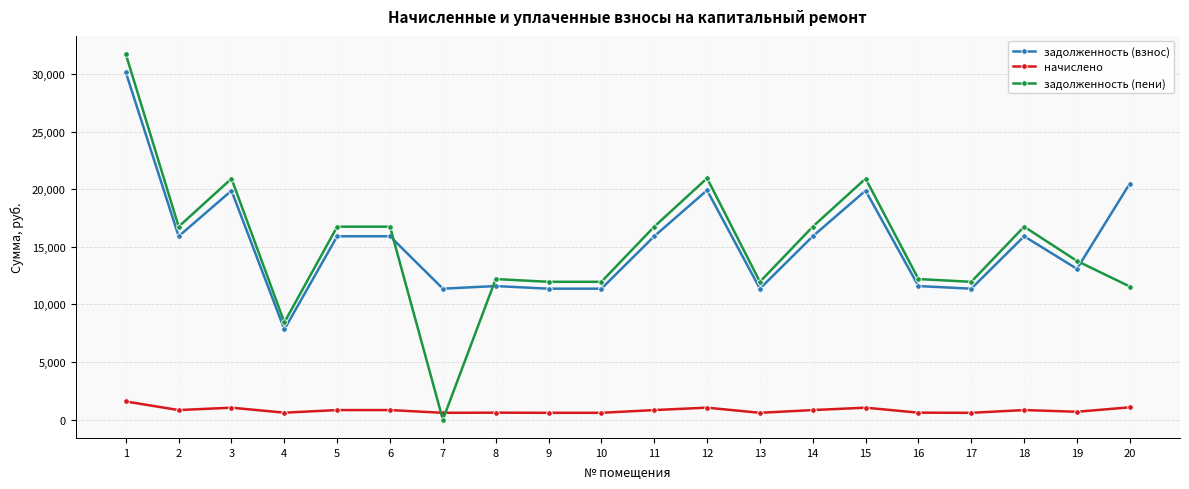

At which label does задолженность (взнос) reach its minimum?

4